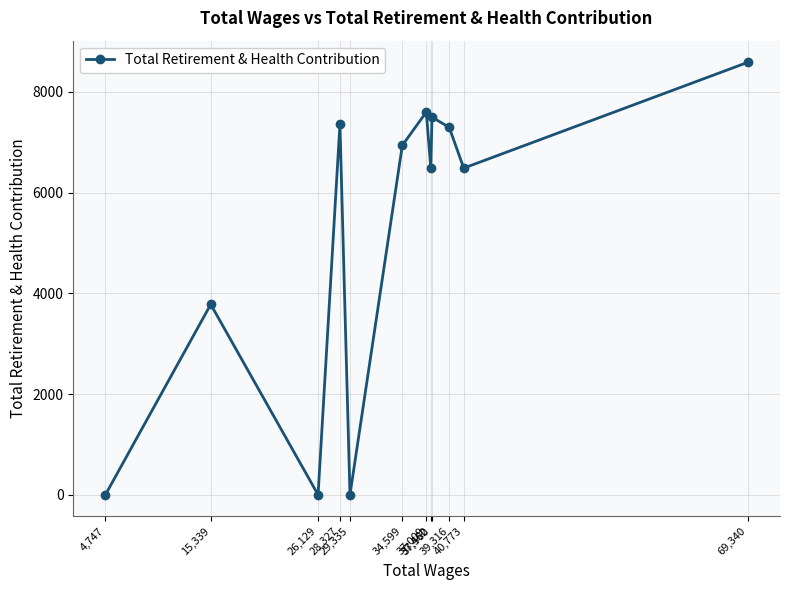

Reading left to right, list all the values displayed in this chart.

4,747=0	15,339=3780	26,129=0	28,327=7359	29,335=0	34,599=6937	37,009=7598	37,462=6485	37,580=7498	39,316=7293	40,773=6485	69,340=8586